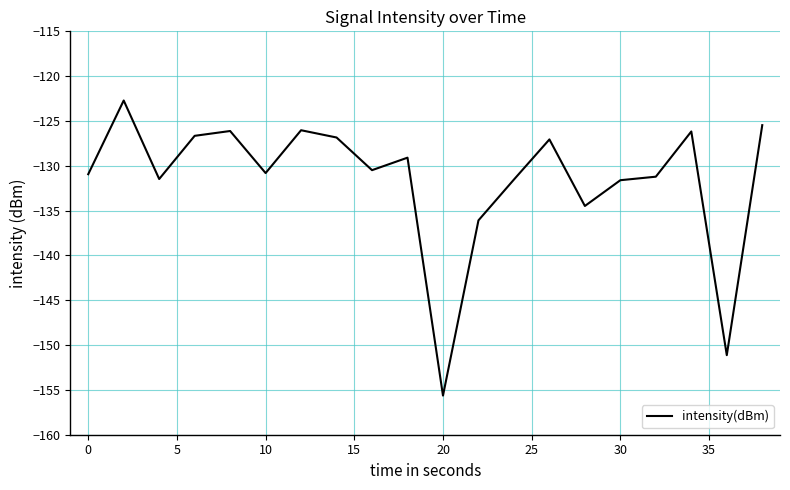

What is the smallest value displayed?

-155.6